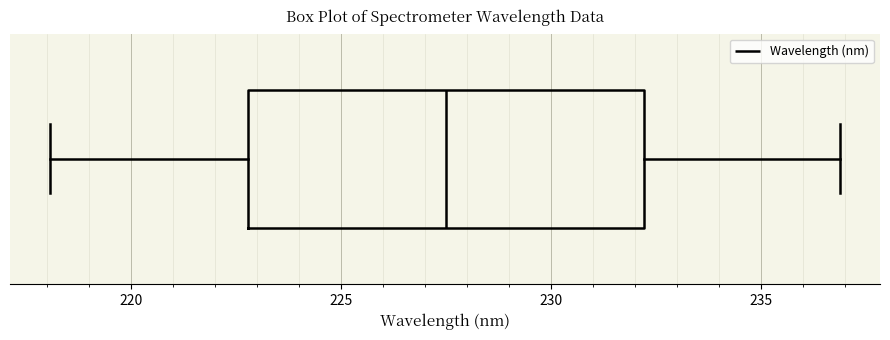

Where is the right edge of the box on the x-axis? The values are not printed on the chart, so give them approximately, as read against the axis.

232.0